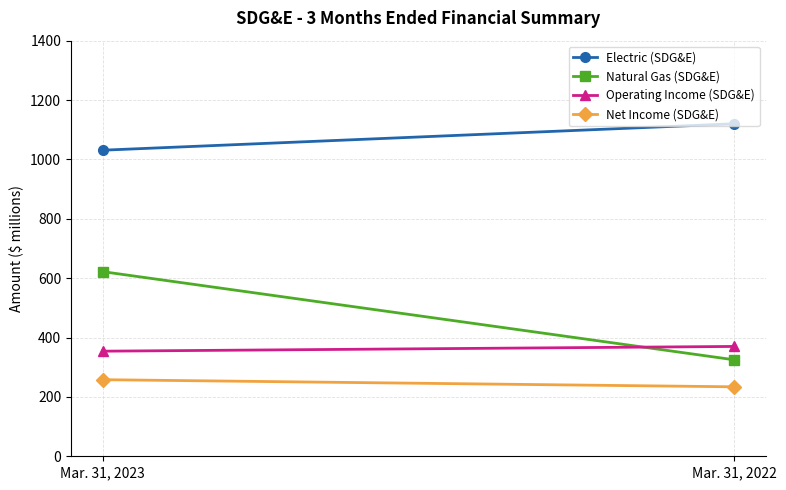

True or false: Net Income (SDG&E) has a value of 318 at Mar. 31, 2022.

False